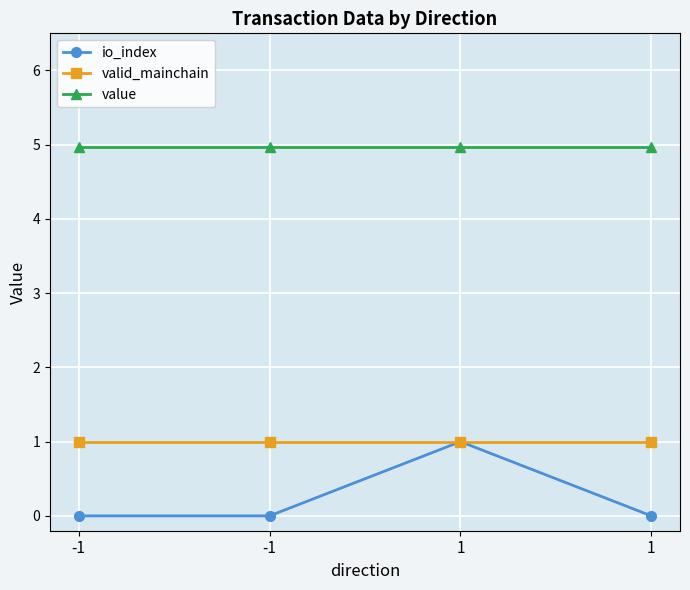

How many lines are shown in the chart?

3